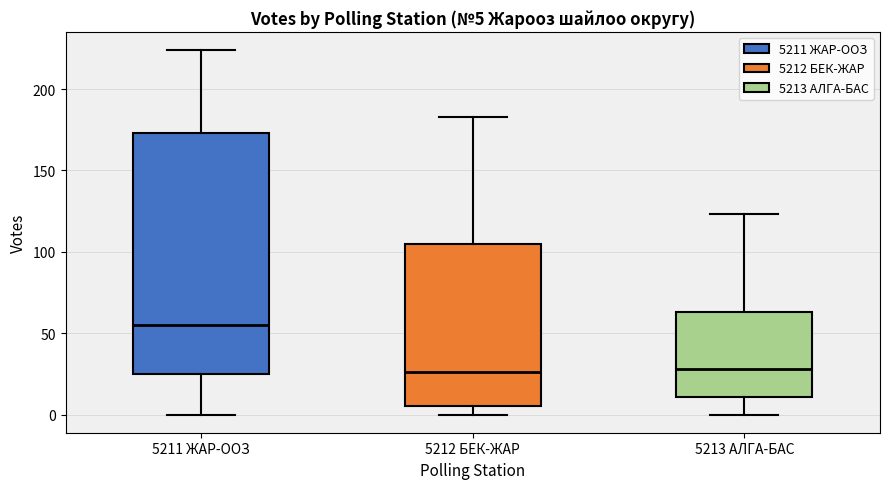

Comparing the boxes themselves (not the whiskers), which one is the tallest?

5211 ЖАР-ООЗ